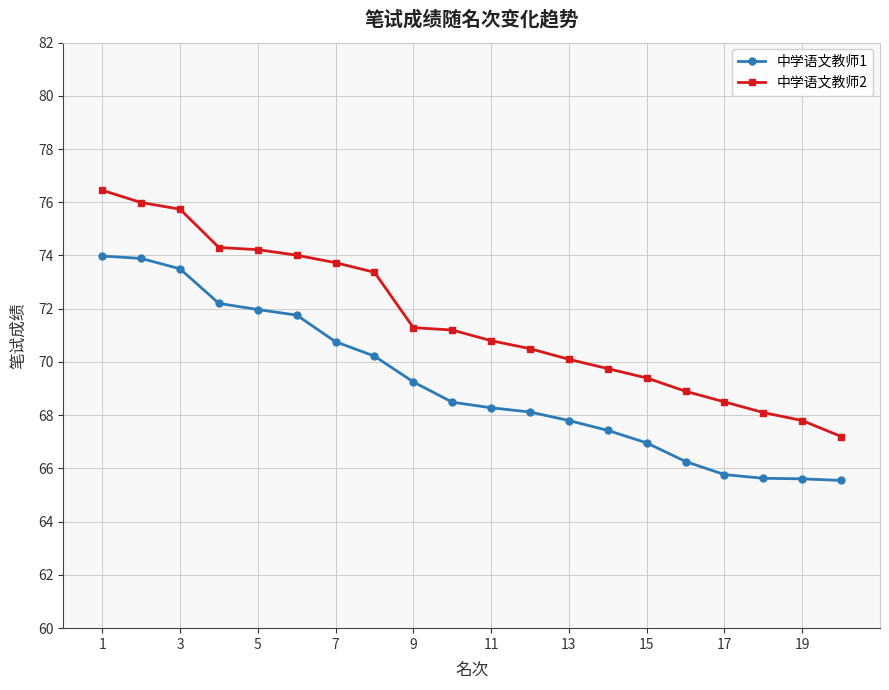

What is the greatest value displayed?

76.5